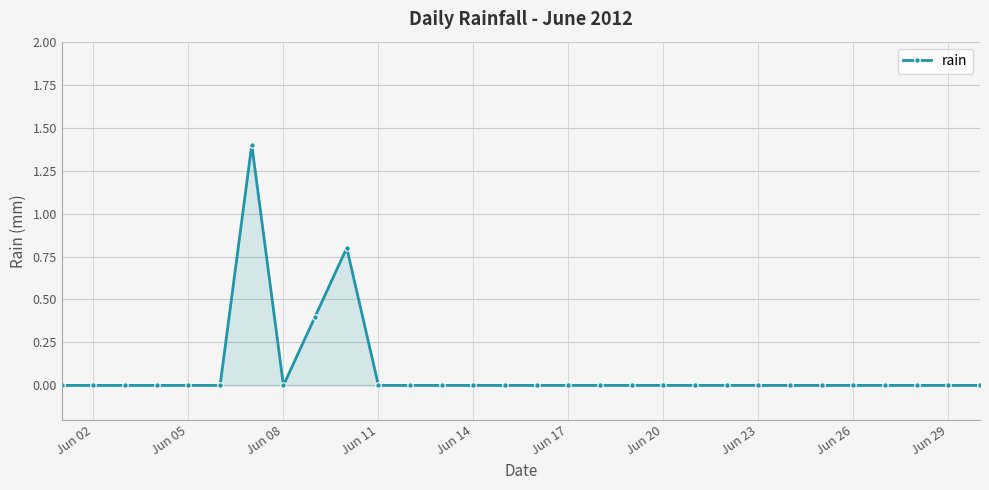

True or false: there are more than 1 points higher than both neighbors.

True